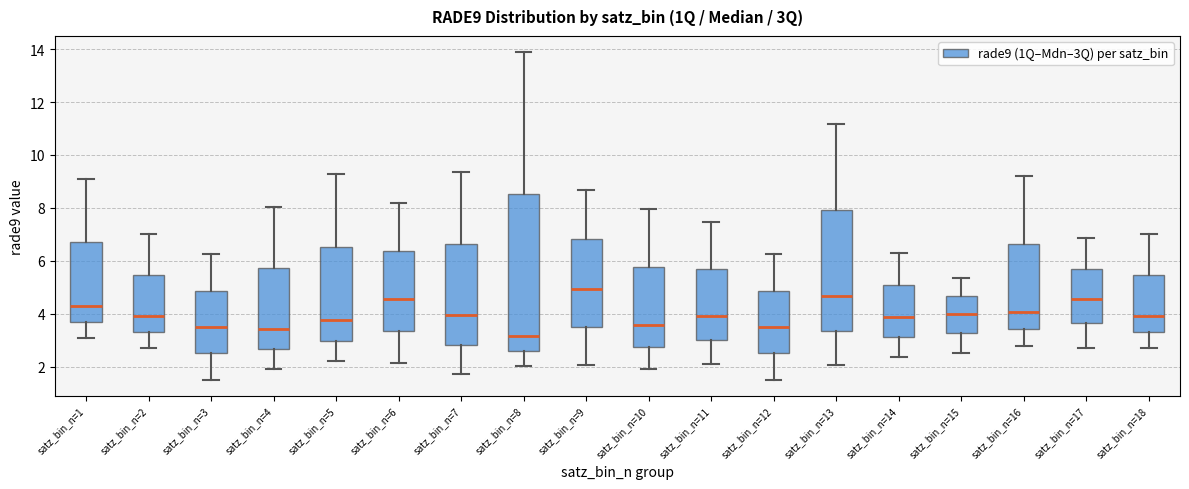

Reading left to right, transcribe this box plot: for each box, give where its median line is, the range the box spans, and where its two whiskers end, as read against the y-axis. The values are not printed on the chart, so give them approximately, as read against the axis.

satz_bin_n=1: median 4.4, box 3.6 to 6.8, whiskers 3.0 to 9.0
satz_bin_n=2: median 4.0, box 3.4 to 5.4, whiskers 2.8 to 7.0
satz_bin_n=3: median 3.6, box 2.6 to 4.8, whiskers 1.6 to 6.2
satz_bin_n=4: median 3.4, box 2.6 to 5.8, whiskers 2.0 to 8.0
satz_bin_n=5: median 3.8, box 3.0 to 6.6, whiskers 2.2 to 9.2
satz_bin_n=6: median 4.6, box 3.4 to 6.4, whiskers 2.2 to 8.2
satz_bin_n=7: median 4.0, box 2.8 to 6.6, whiskers 1.8 to 9.4
satz_bin_n=8: median 3.2, box 2.6 to 8.6, whiskers 2.0 to 13.8
satz_bin_n=9: median 5.0, box 3.6 to 6.8, whiskers 2.0 to 8.6
satz_bin_n=10: median 3.6, box 2.8 to 5.8, whiskers 2.0 to 8.0
satz_bin_n=11: median 4.0, box 3.0 to 5.6, whiskers 2.2 to 7.4
satz_bin_n=12: median 3.6, box 2.6 to 4.8, whiskers 1.6 to 6.2
satz_bin_n=13: median 4.6, box 3.4 to 8.0, whiskers 2.0 to 11.2
satz_bin_n=14: median 3.8, box 3.2 to 5.0, whiskers 2.4 to 6.4
satz_bin_n=15: median 4.0, box 3.2 to 4.6, whiskers 2.6 to 5.4
satz_bin_n=16: median 4.0, box 3.4 to 6.6, whiskers 2.8 to 9.2
satz_bin_n=17: median 4.6, box 3.6 to 5.8, whiskers 2.8 to 6.8
satz_bin_n=18: median 4.0, box 3.4 to 5.4, whiskers 2.8 to 7.0